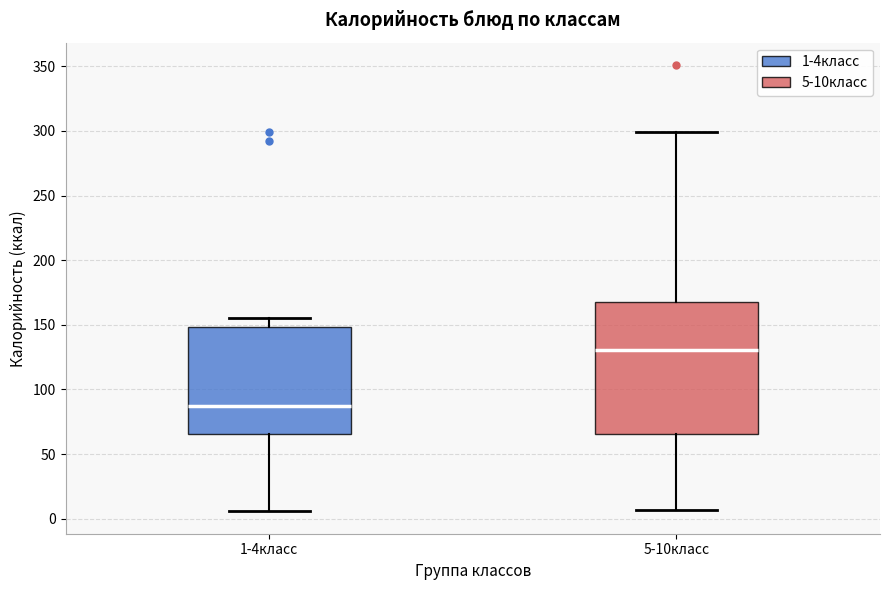

Where does the lower whisker of the box for 5-10класс end on the y-axis? The values are not printed on the chart, so give them approximately, as read against the axis.

5